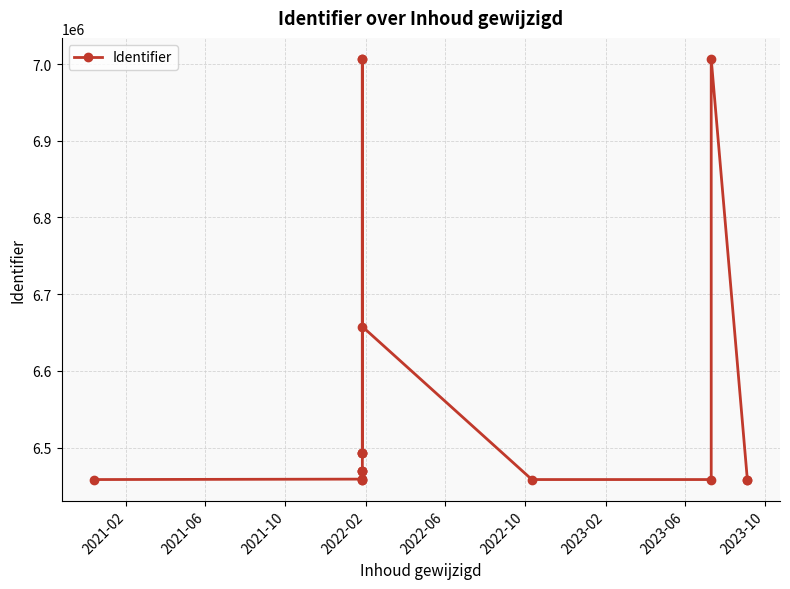

Reading left to right, what are all the values shown in this chart?

6458278	6458837	6458286	6469326	6469322	6469316	6458281	7006741	6492422	6492421	6492423	7006746	6657689	6458285	6458280	7006742	6458279	6458283